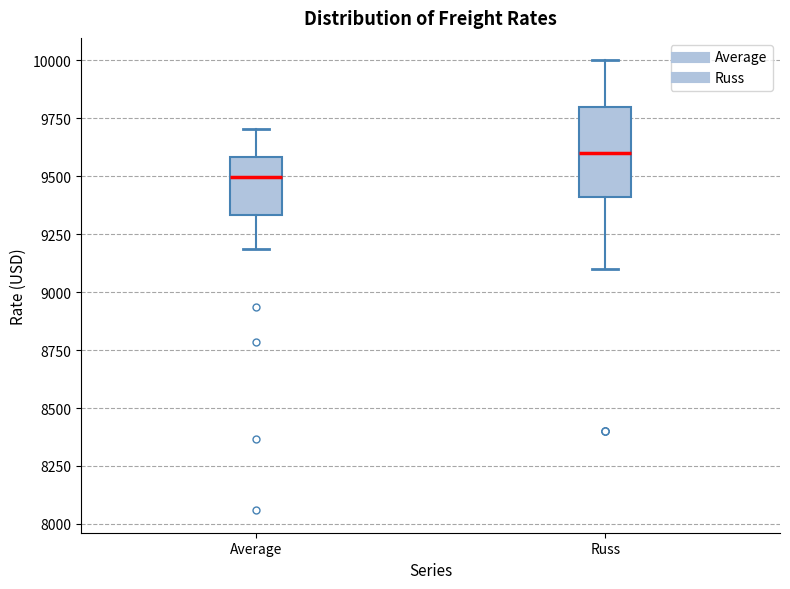

Reading left to right, read every box against the y-axis: the position of its median line, the range the box covers, and the ends of its whiskers. The values are not printed on the chart, so give them approximately, as read against the axis.

Average: median 9500, box 9350 to 9600, whiskers 9200 to 9700
Russ: median 9600, box 9400 to 9800, whiskers 9100 to 10000